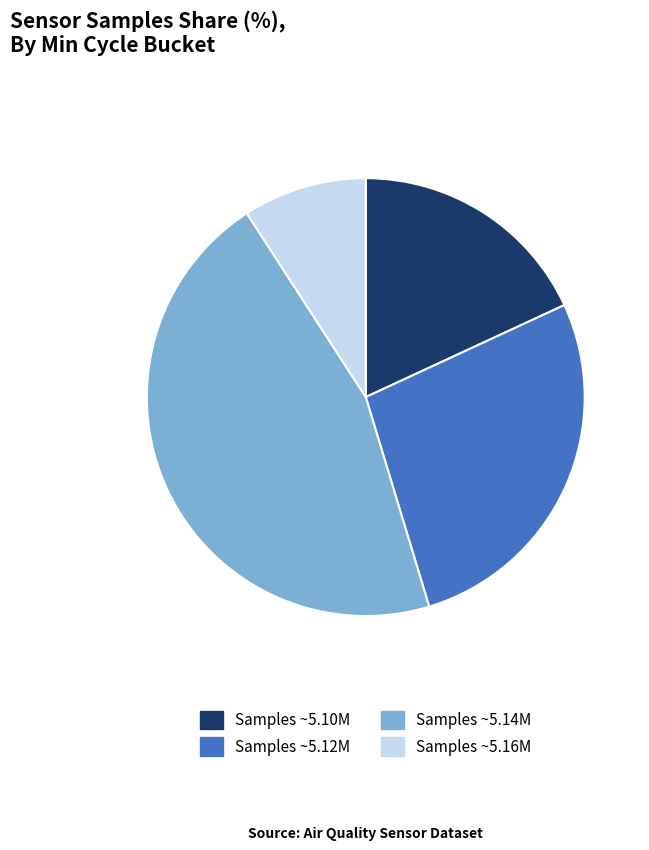

Which category has the biggest portion of the pie?

Samples ~5.14M